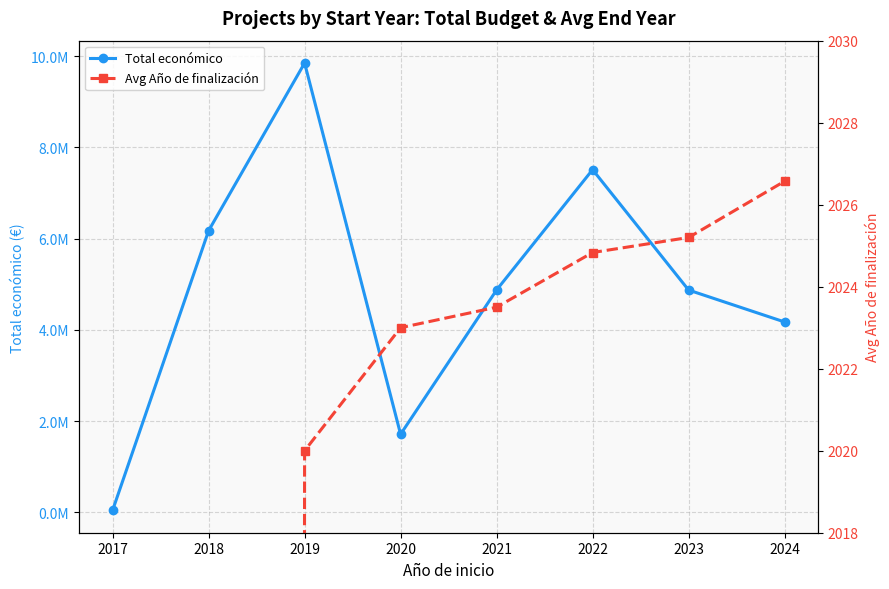

True or false: Avg Año de finalización and Total económico intersect in this chart.

False